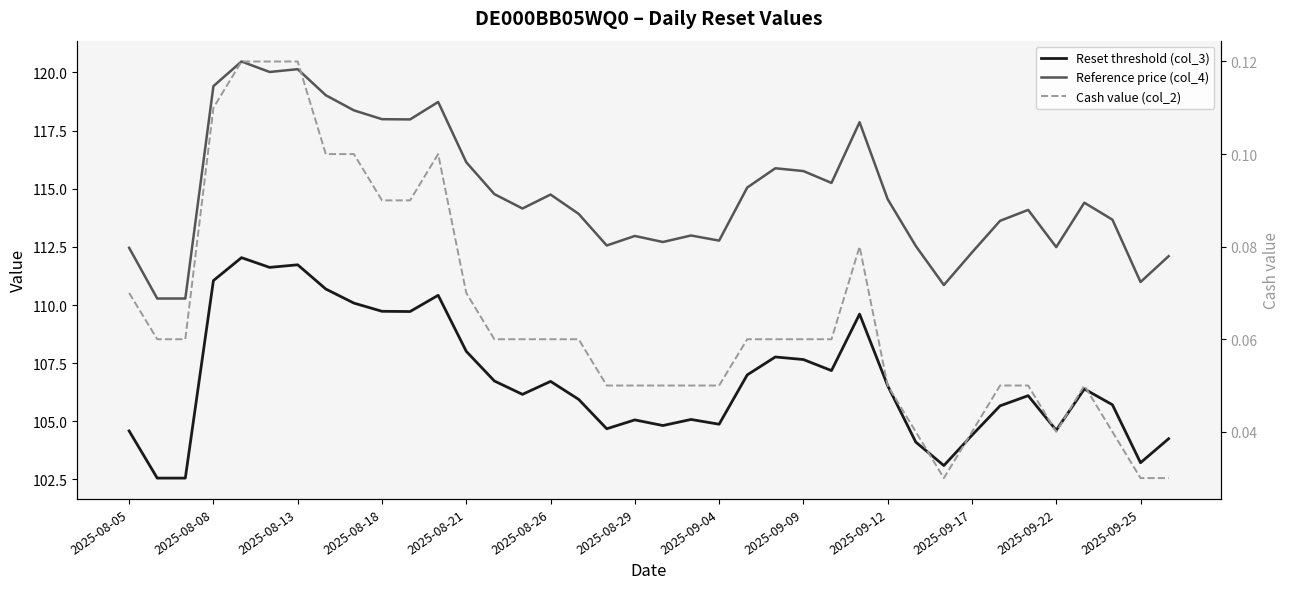

Which series changed the most between 14 and 29?

Reference price (col_4)